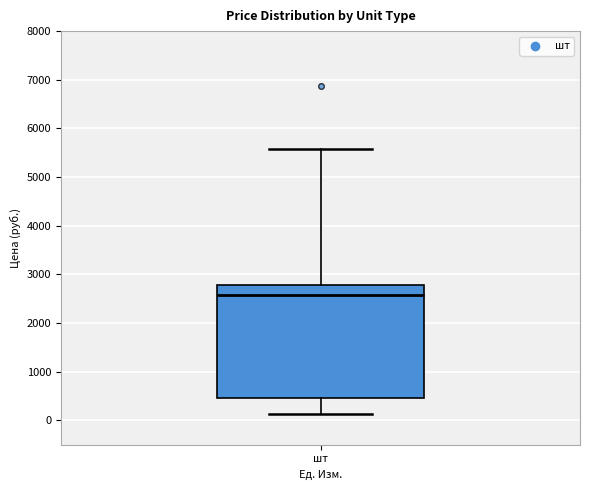

Read this box plot against the y-axis: the position of the median line, the range covered by the box, and the ends of both whiskers. The values are not printed on the chart, so give them approximately, as read against the axis.

median 2600, box 500 to 2800, whiskers 100 to 5600